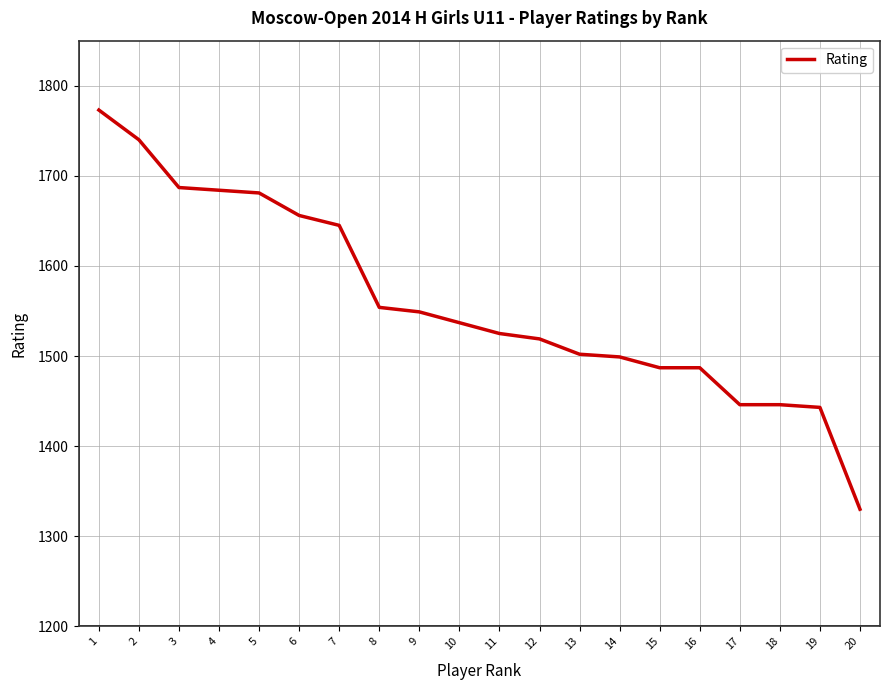

The value at 7 is 330. True or false?

False